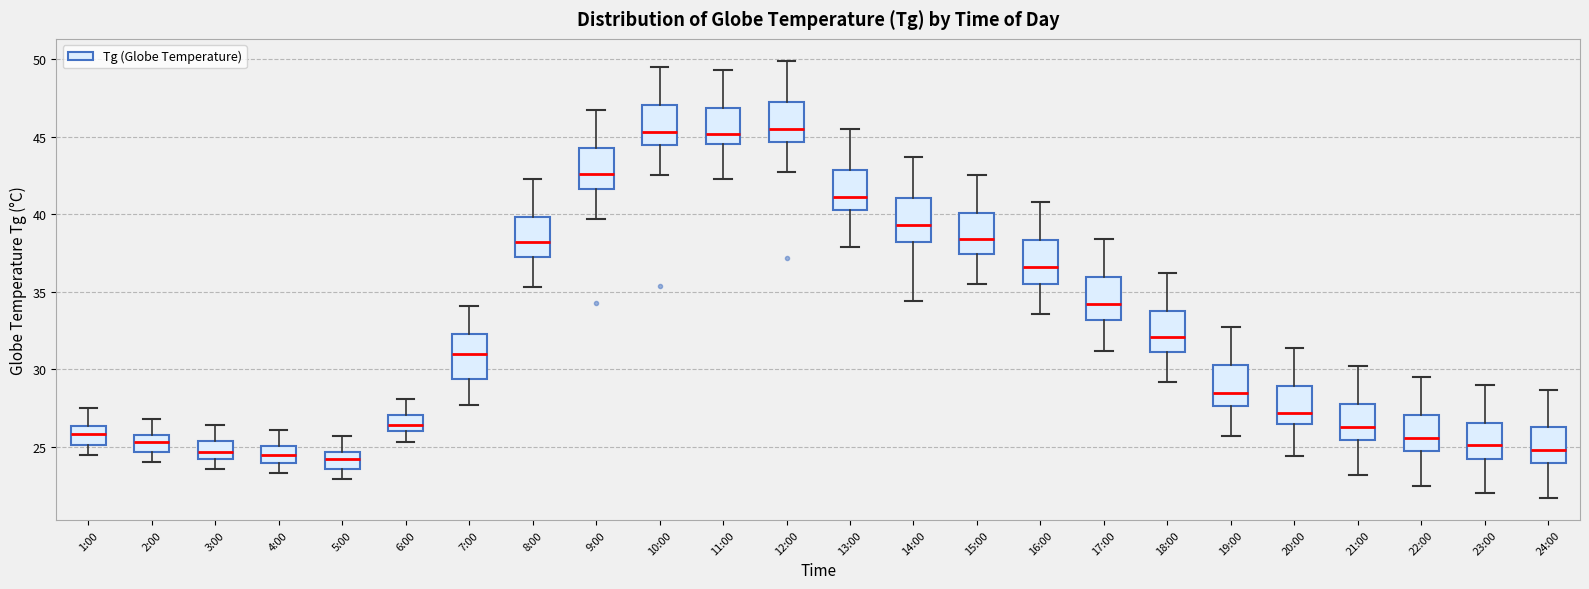

Reading left to right, transcribe this box plot: for each box, give where its median line is, the range the box spans, and where its two whiskers end, as read against the y-axis. The values are not printed on the chart, so give them approximately, as read against the axis.

1:00: median 26.0, box 25.0 to 26.5, whiskers 24.5 to 27.5
2:00: median 25.5, box 24.5 to 26.0, whiskers 24.0 to 27.0
3:00: median 24.5 (inside the box), box 24.5 to 25.5, whiskers 23.5 to 26.5
4:00: median 24.5, box 24.0 to 25.0, whiskers 23.5 to 26.0
5:00: median 24.0, box 23.5 to 24.5, whiskers 23.0 to 25.5
6:00: median 26.5, box 26.0 to 27.0, whiskers 25.5 to 28.0
7:00: median 31.0, box 29.5 to 32.5, whiskers 27.5 to 34.0
8:00: median 38.0, box 37.5 to 40.0, whiskers 35.5 to 42.5
9:00: median 42.5, box 41.5 to 44.5, whiskers 39.5 to 46.5
10:00: median 45.5, box 44.5 to 47.0, whiskers 42.5 to 49.5
11:00: median 45.0, box 44.5 to 47.0, whiskers 42.5 to 49.5
12:00: median 45.5, box 44.5 to 47.5, whiskers 42.5 to 50.0
13:00: median 41.0, box 40.5 to 43.0, whiskers 38.0 to 45.5
14:00: median 39.5, box 38.0 to 41.0, whiskers 34.5 to 43.5
15:00: median 38.5, box 37.5 to 40.0, whiskers 35.5 to 42.5
16:00: median 36.5, box 35.5 to 38.5, whiskers 33.5 to 41.0
17:00: median 34.0, box 33.0 to 36.0, whiskers 31.0 to 38.5
18:00: median 32.0, box 31.0 to 34.0, whiskers 29.0 to 36.0
19:00: median 28.5, box 27.5 to 30.5, whiskers 25.5 to 32.5
20:00: median 27.0, box 26.5 to 29.0, whiskers 24.5 to 31.5
21:00: median 26.5, box 25.5 to 28.0, whiskers 23.0 to 30.0
22:00: median 25.5, box 25.0 to 27.0, whiskers 22.5 to 29.5
23:00: median 25.0, box 24.5 to 26.5, whiskers 22.0 to 29.0
24:00: median 25.0, box 24.0 to 26.5, whiskers 21.5 to 28.5